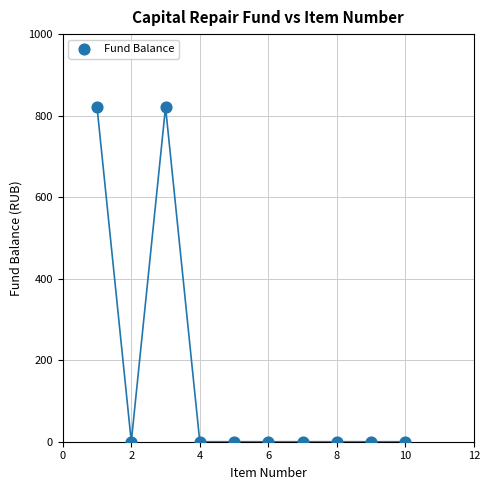

What is the average X value?

5.5